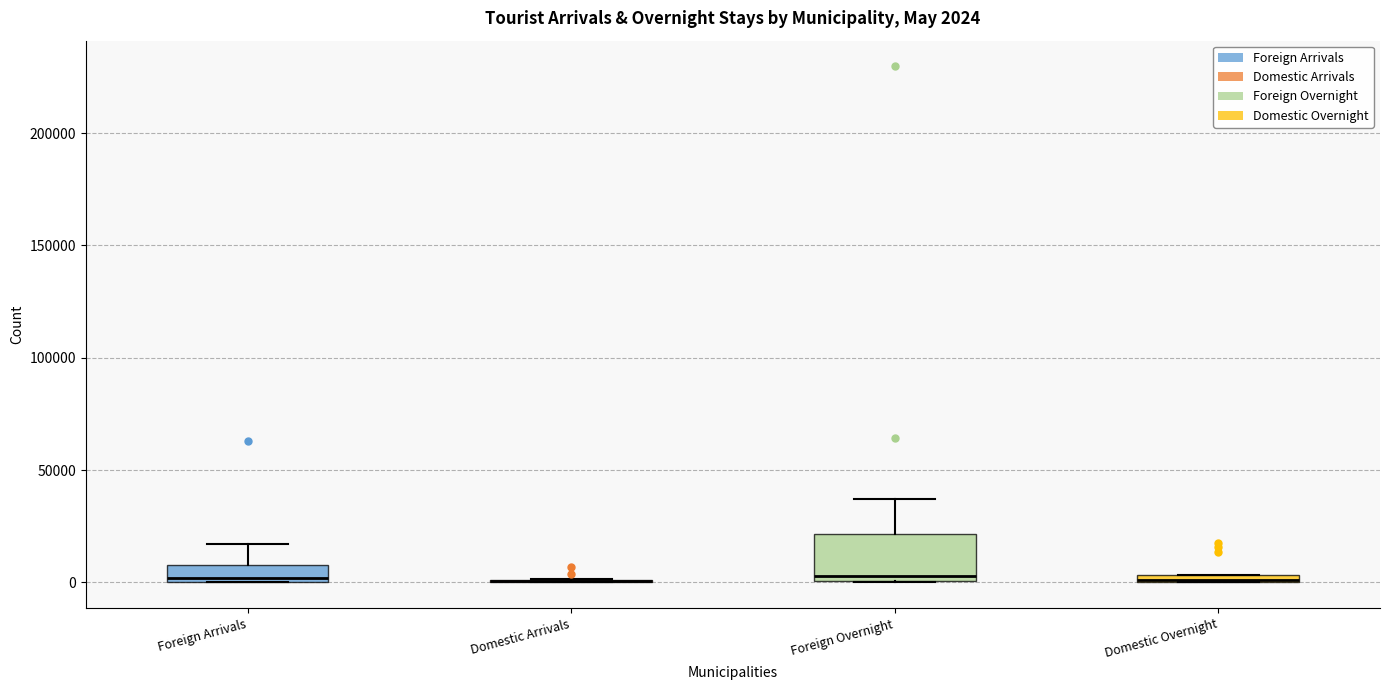

Comparing the boxes themselves (not the whiskers), which one is the tallest?

Foreign Overnight